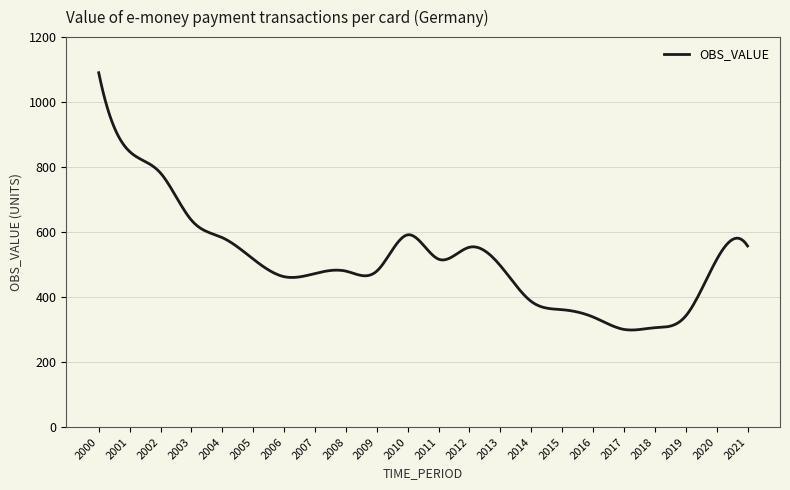

What is the greatest value displayed?

1090.4